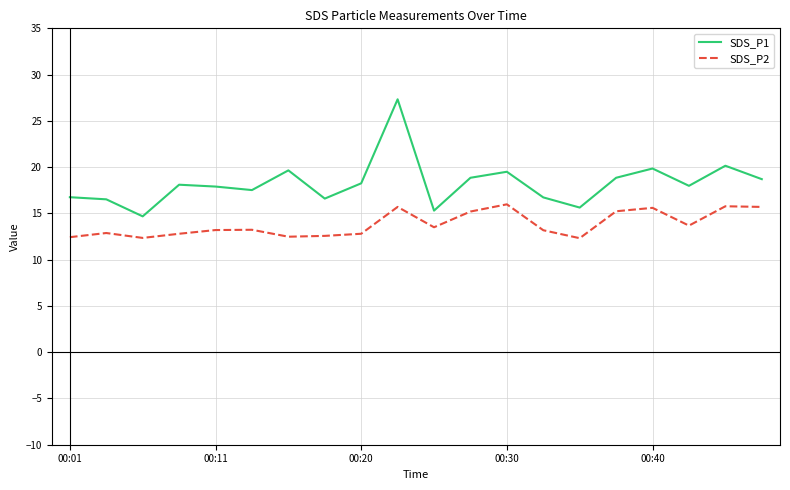

What is the greatest value displayed?

27.3